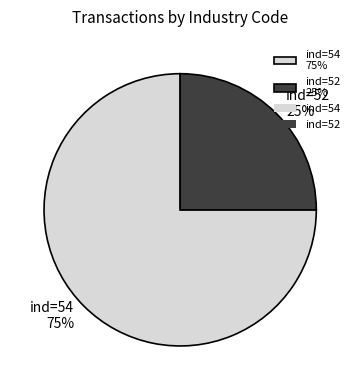

To the nearest percent, what percentage of the pie is ind=52 25%?

25%